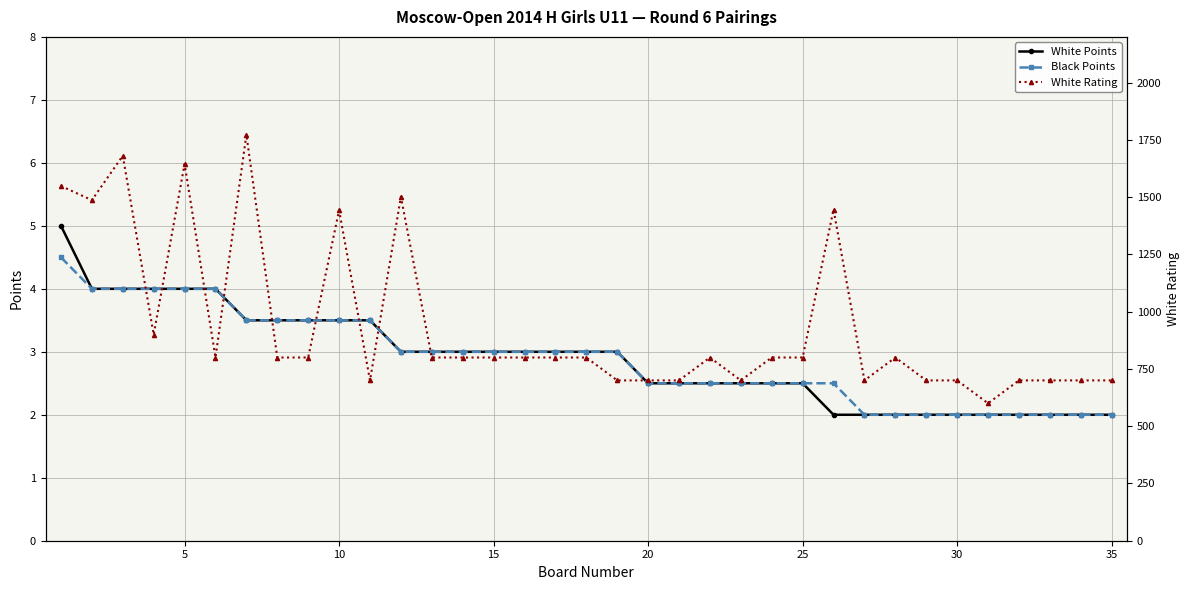

Is it true that Black Points equals 3.0 at 15?

True